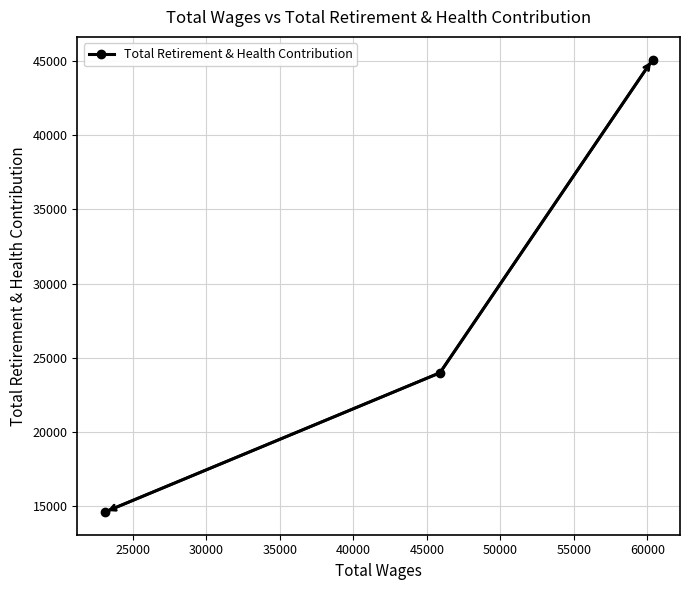

What is the value of the 3rd point from the left?

45090